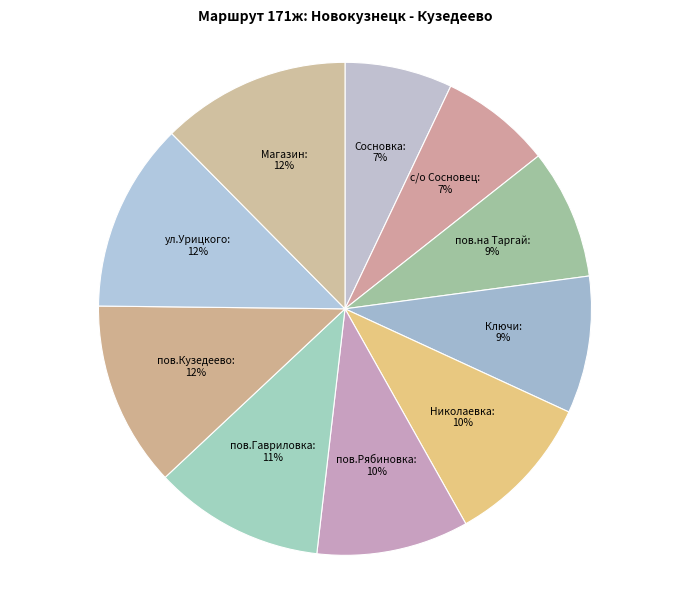

What percentage is the Магазин slice, to the nearest percent?

12%